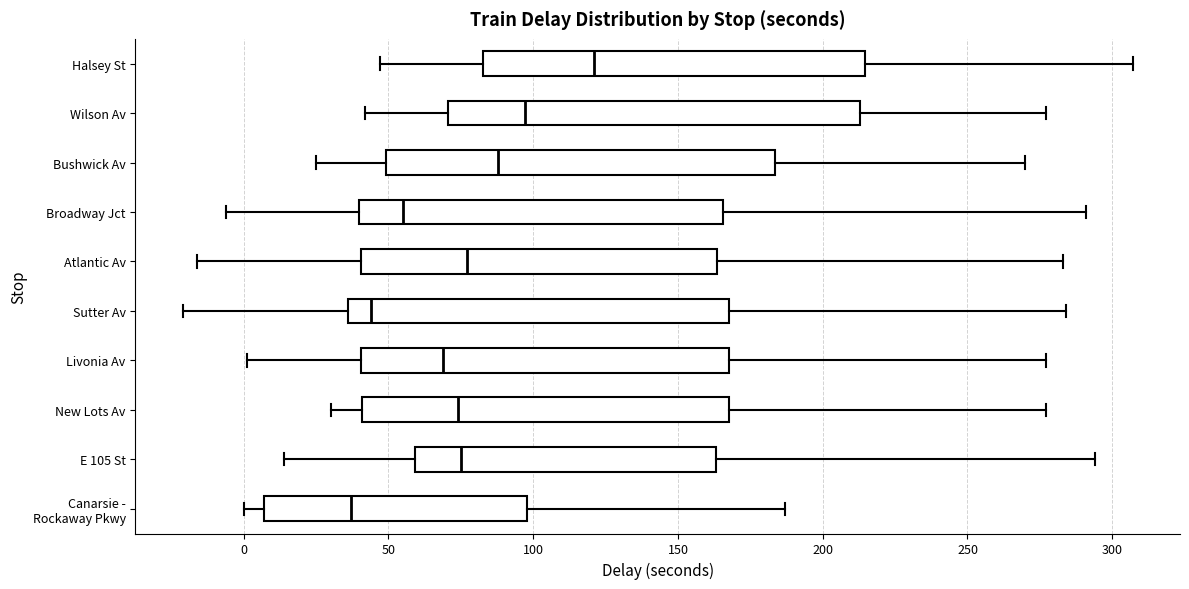

Where does the left whisker of the box for Livonia Av end on the x-axis? The values are not printed on the chart, so give them approximately, as read against the axis.

0